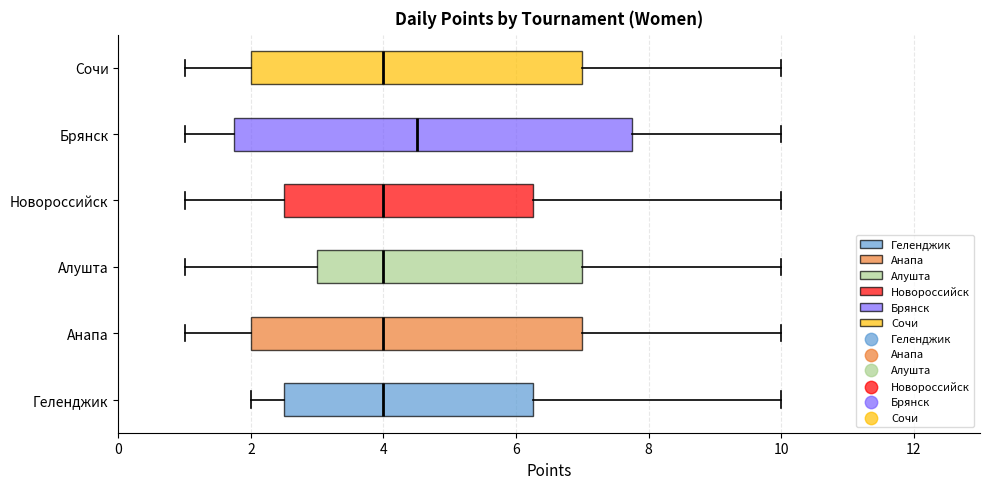

Comparing the boxes themselves (not the whiskers), which one is the widest?

Брянск